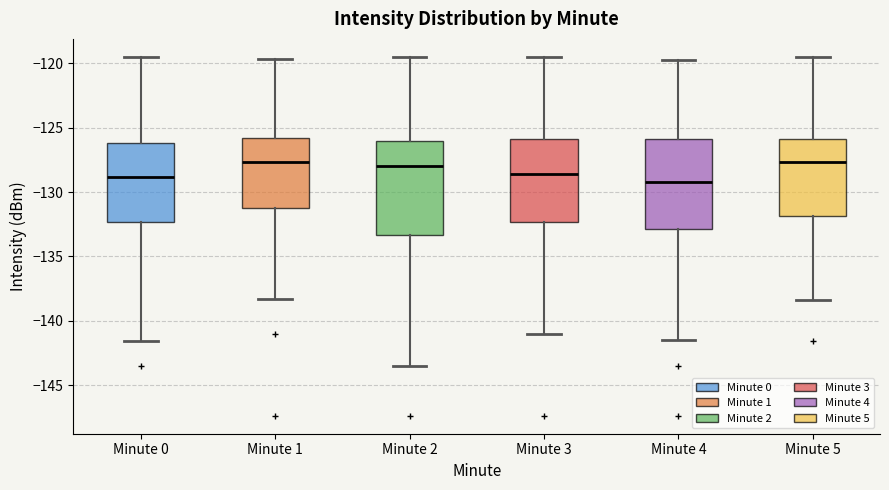

Where is the upper edge of the box for Minute 1 on the y-axis? The values are not printed on the chart, so give them approximately, as read against the axis.

-126.0